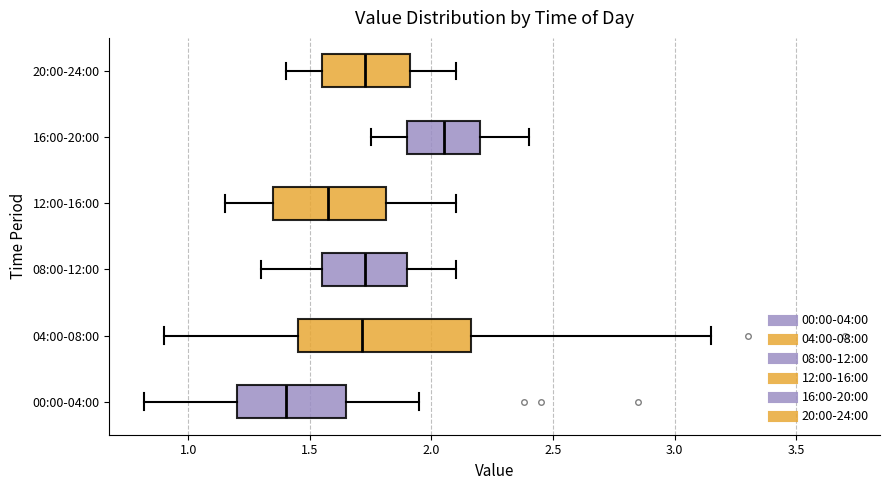

Reading bottom to top, transcribe this box plot: for each box, give where its median line is, the range the box spans, and where its two whiskers end, as read against the x-axis. The values are not printed on the chart, so give them approximately, as read against the axis.

00:00-04:00: median 1.40, box 1.20 to 1.65, whiskers 0.80 to 1.95
04:00-08:00: median 1.70, box 1.45 to 2.15, whiskers 0.90 to 3.15
08:00-12:00: median 1.75, box 1.55 to 1.90, whiskers 1.30 to 2.10
12:00-16:00: median 1.60, box 1.35 to 1.80, whiskers 1.15 to 2.10
16:00-20:00: median 2.05, box 1.90 to 2.20, whiskers 1.75 to 2.40
20:00-24:00: median 1.75, box 1.55 to 1.90, whiskers 1.40 to 2.10